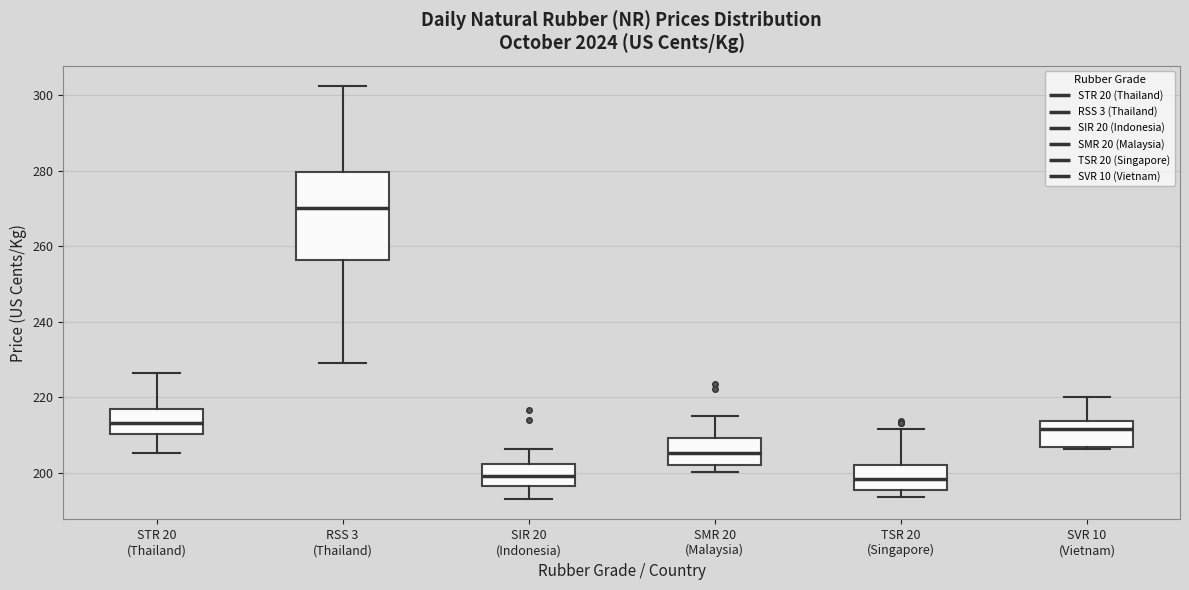

Reading left to right, read every box against the y-axis: the position of its median line, the range the box covers, and the ends of its whiskers. The values are not printed on the chart, so give them approximately, as read against the axis.

STR 20 (Thailand): median 214, box 210 to 216, whiskers 206 to 226
RSS 3 (Thailand): median 270, box 256 to 280, whiskers 228 to 302
SIR 20 (Indonesia): median 200, box 196 to 202, whiskers 194 to 206
SMR 20 (Malaysia): median 206, box 202 to 210, whiskers 200 to 216
TSR 20 (Singapore): median 198, box 196 to 202, whiskers 194 to 212
SVR 10 (Vietnam): median 212, box 206 to 214, whiskers 206 to 220